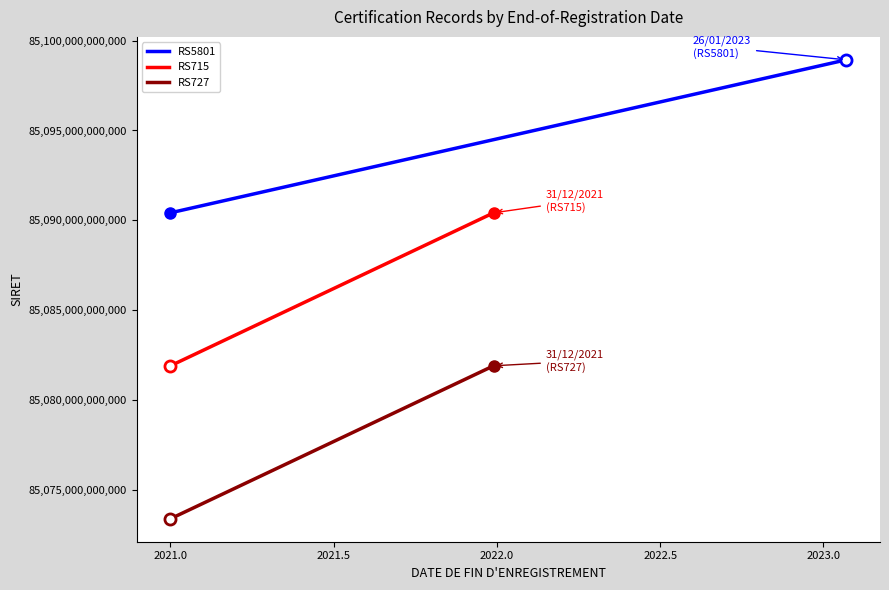

At 2021.0, list the series in order from smallest to largest.

RS727, RS715, RS5801